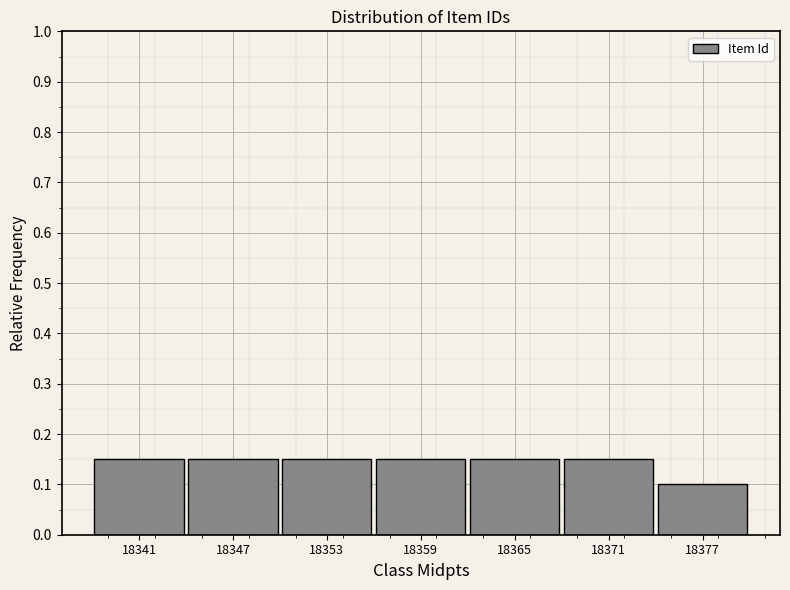

Reading left to right, list every bar in this chart as the range it spans on the x-axis followed by its height. The values are not printed on the chart, so give them approximately, as read against the axis.

18338 to 18344: 0.15
18344 to 18350: 0.15
18350 to 18356: 0.15
18356 to 18362: 0.15
18362 to 18368: 0.15
18368 to 18374: 0.15
18374 to 18380: 0.10